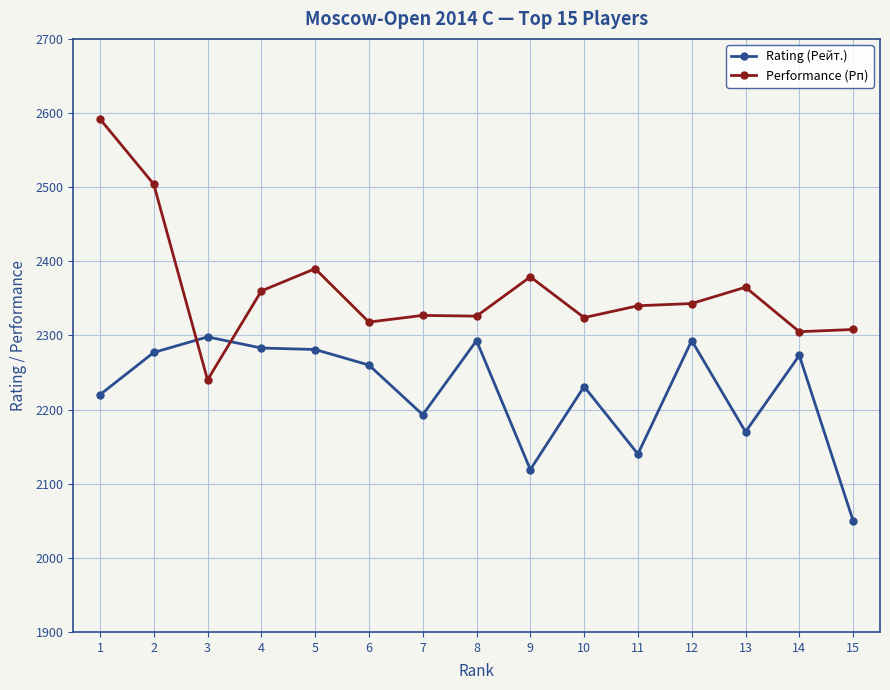

Is the value of Rating (Рейт.) at 8 greater than the value of Performance (Рп) at 1?

No